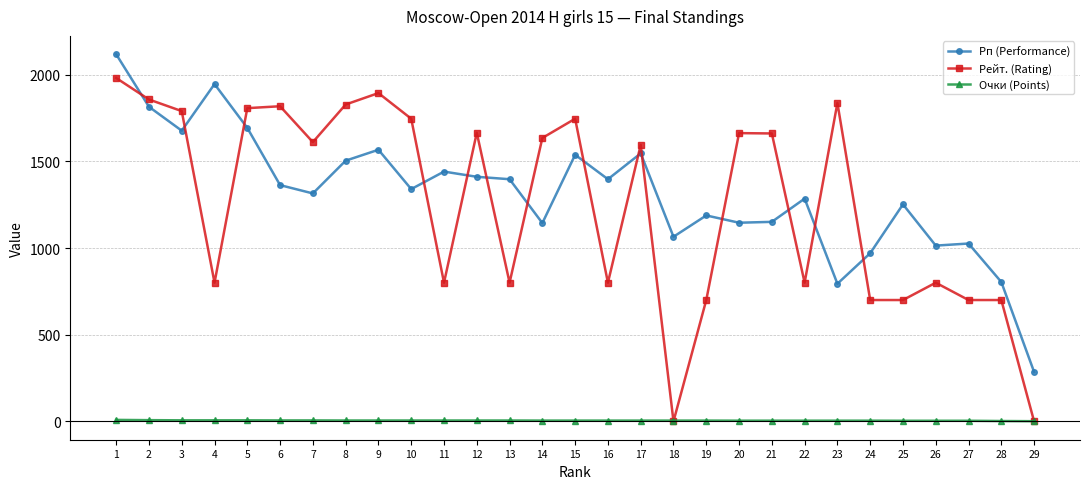

Which series has the largest total across all categories?

Рп (Performance)